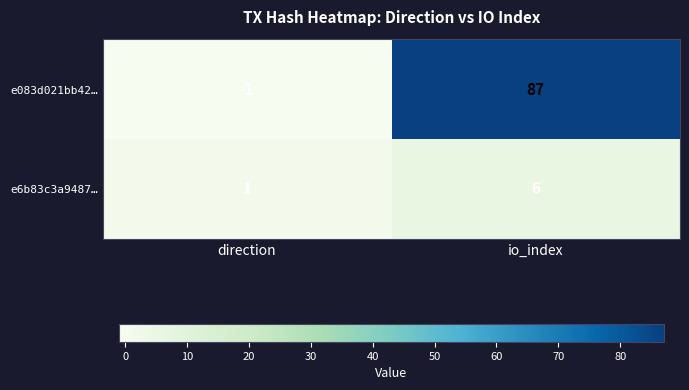

Where is e083d021bb42… nearest to the value 43?

direction